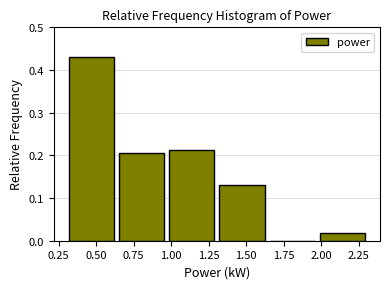

What is the height of the bar covering 0.300 to 0.635 on the x-axis? Neither the bar edges nor the heights are printed on the chart, so give them approximately, as read against the axes.

0.43